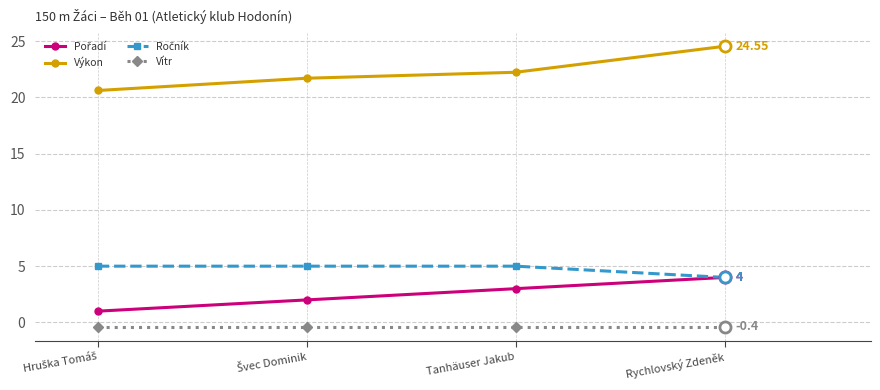

Does the chart display data point markers on the line(s)?

Yes